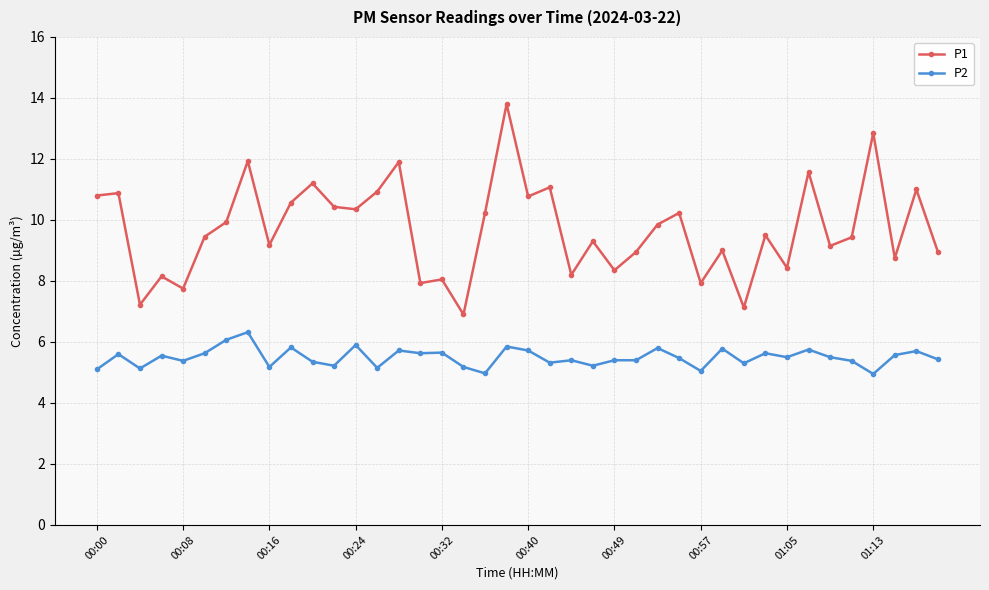

What is the difference between the maximum and minimum values in the P1 series?

6.9